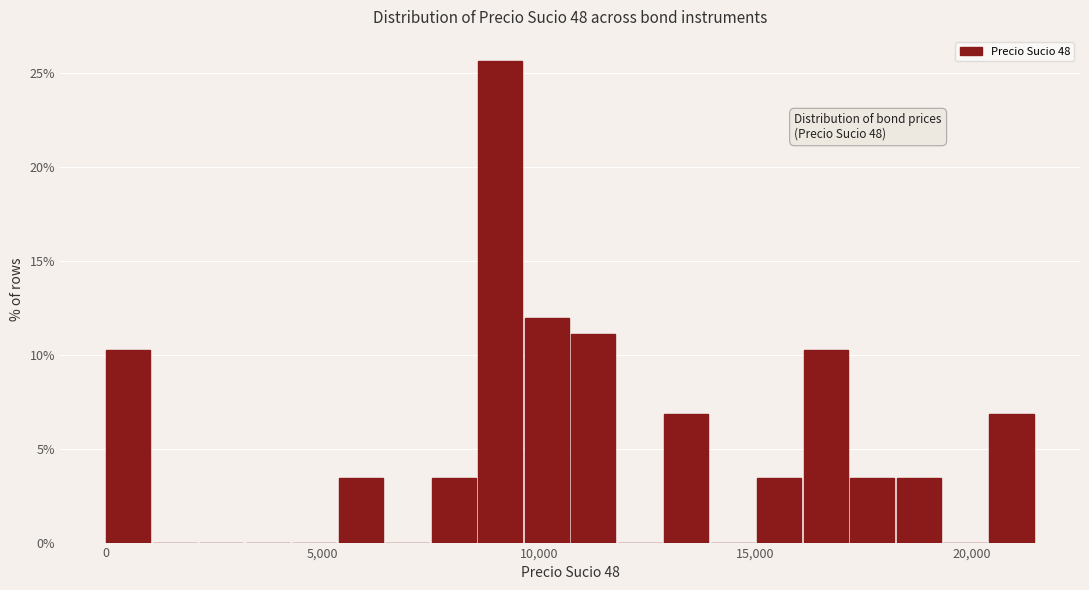

Around what value on the x-axis is the tallest bar? Give the approximate position of its centre, as read against the axis.

9000